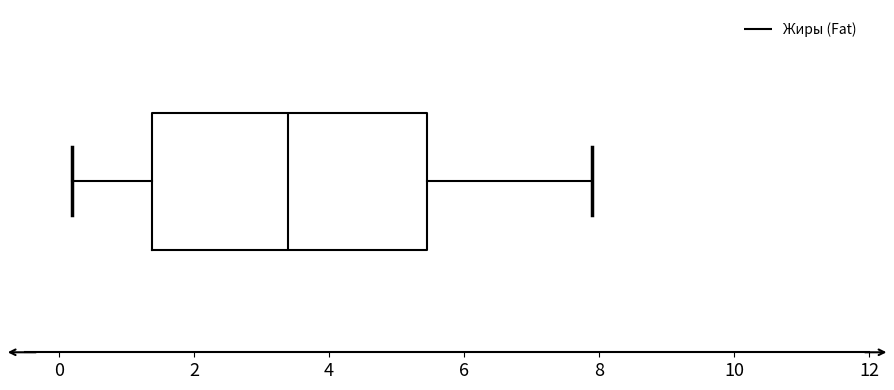

Where does the left whisker of the box end on the x-axis? The values are not printed on the chart, so give them approximately, as read against the axis.

0.2